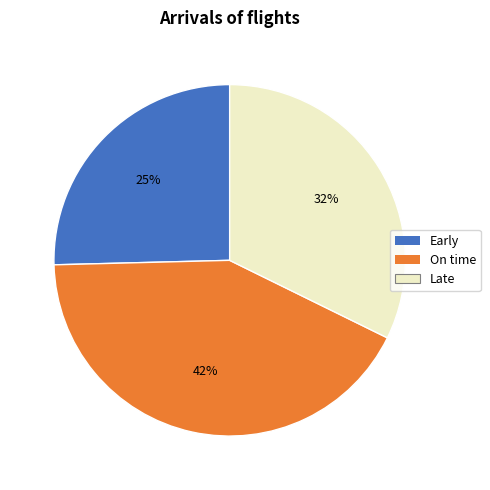

Is there a majority slice in this chart?

No